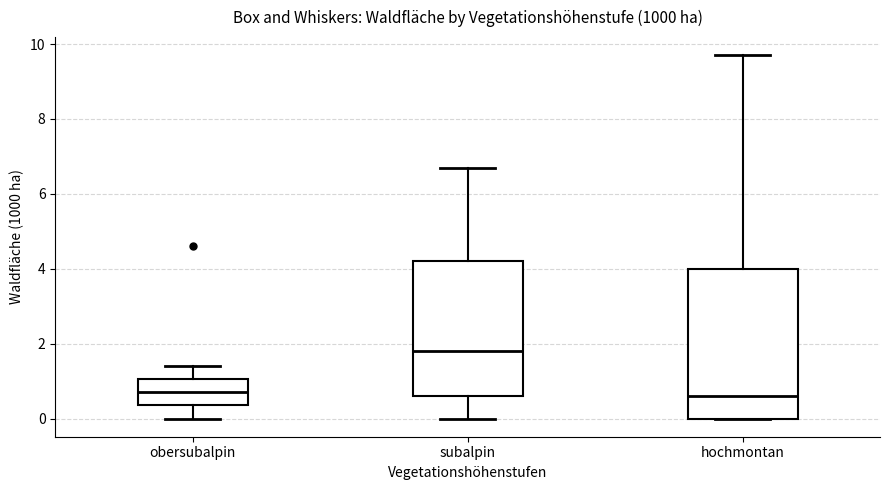

Reading left to right, transcribe this box plot: for each box, give where its median line is, the range the box spans, and where its two whiskers end, as read against the y-axis. The values are not printed on the chart, so give them approximately, as read against the axis.

obersubalpin: median 0.8, box 0.4 to 1.0, whiskers 0.0 to 1.4
subalpin: median 1.8, box 0.6 to 4.2, whiskers 0.0 to 6.8
hochmontan: median 0.6, box 0.0 to 4.0, whiskers 0.0 to 9.8